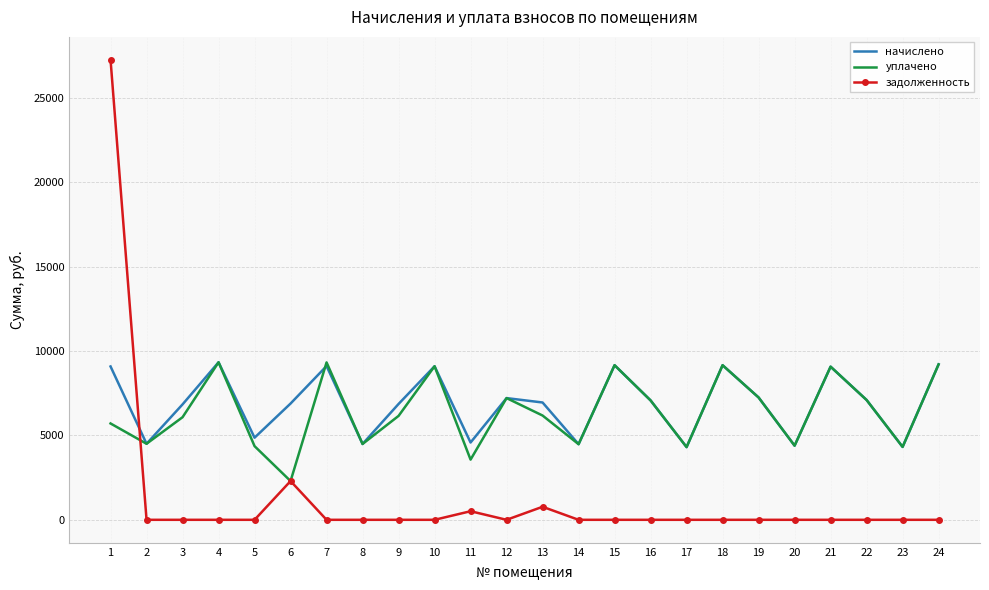

True or false: начислено and задолженность cross at least once.

True